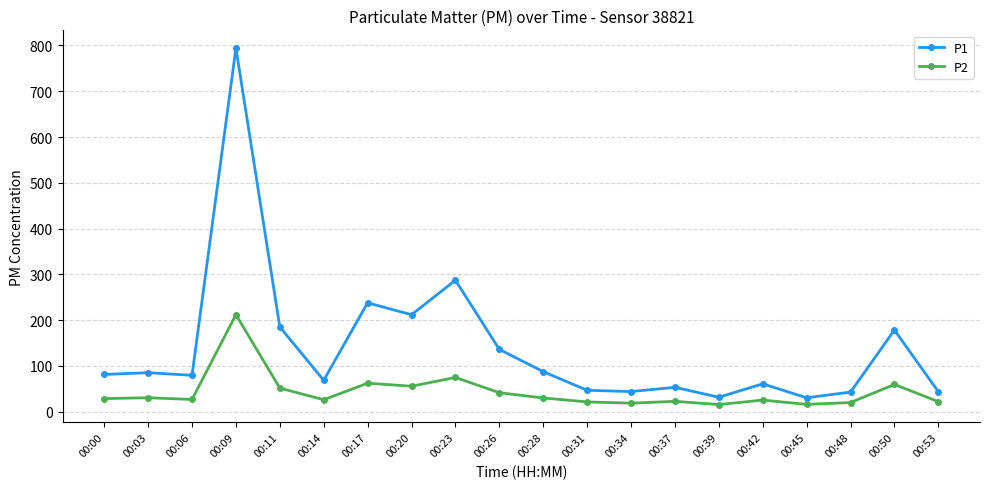

What is the sum of all P2 values?

857.1